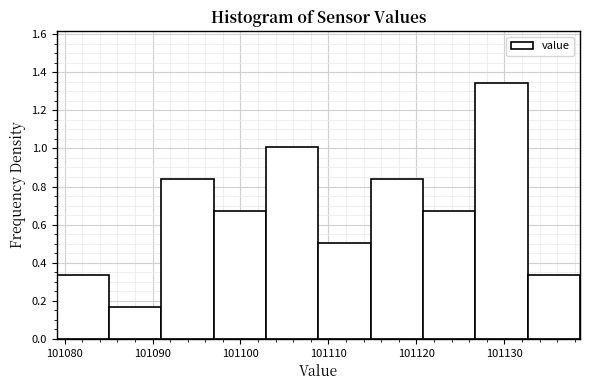

Reading left to right, list every bar in this chart as the range it spans on the x-axis followed by its height. Neither the bar edges nor the heights are printed on the chart, so give them approximately, as read against the axes.

101079 to 101085: 0.34
101085 to 101091: 0.16
101091 to 101097: 0.84
101097 to 101103: 0.68
101103 to 101109: 1.00
101109 to 101115: 0.50
101115 to 101121: 0.84
101121 to 101127: 0.68
101127 to 101133: 1.34
101133 to 101139: 0.34